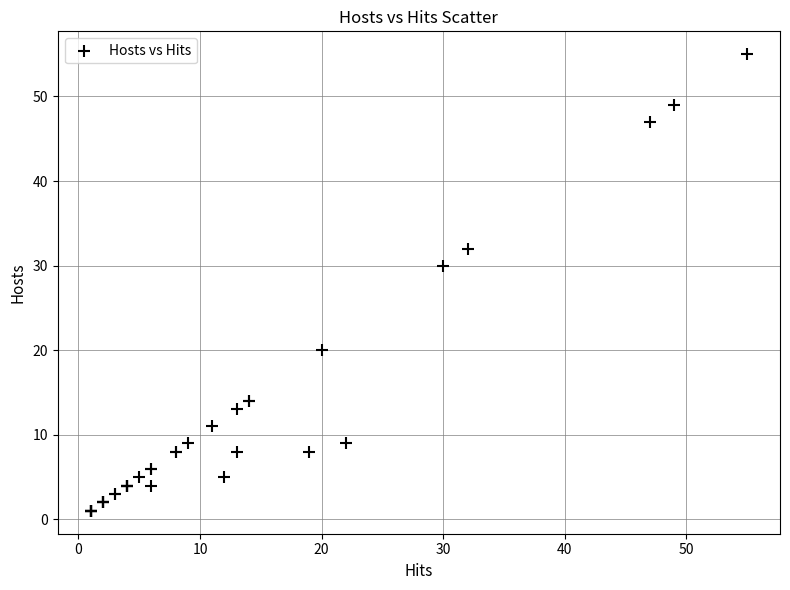

What Y value in the scatter plot is closest to 28?

30